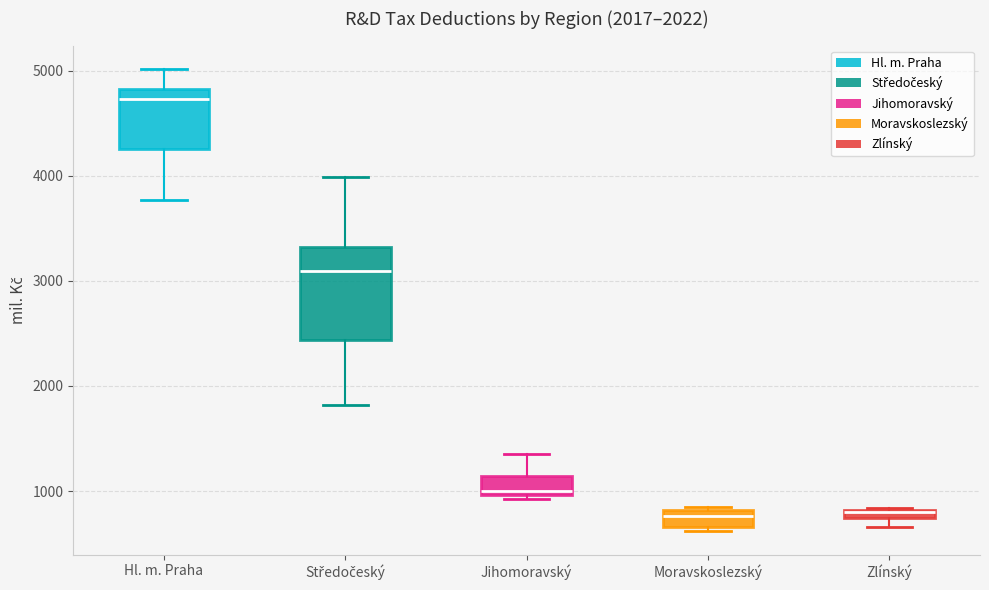

Where is the upper edge of the box for Středočeský on the y-axis? The values are not printed on the chart, so give them approximately, as read against the axis.

3300